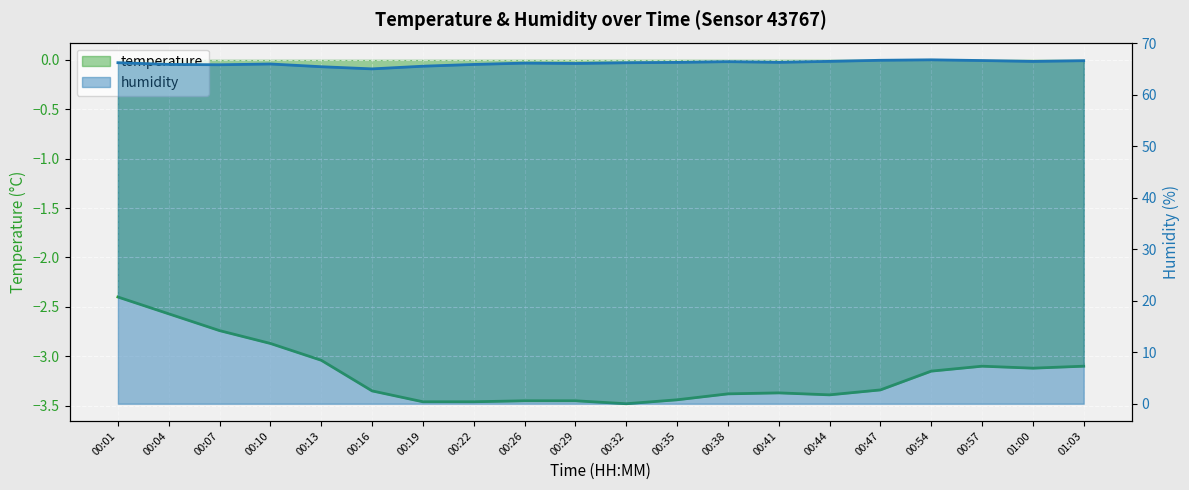

What is the difference between the maximum and second lowest values in the temperature series?

1.1